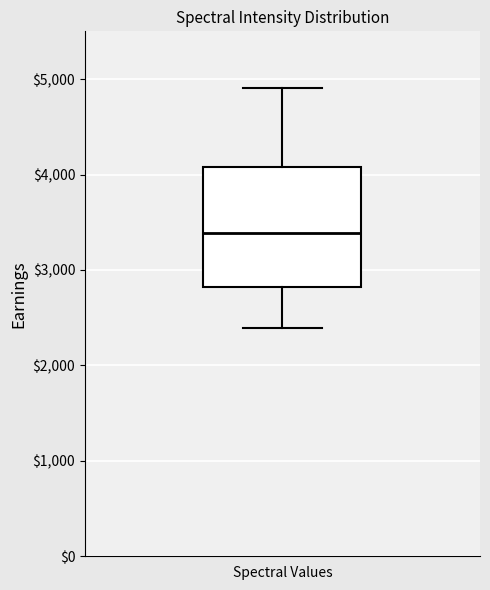

Read this box plot against the y-axis: the position of the median line, the range covered by the box, and the ends of both whiskers. The values are not printed on the chart, so give them approximately, as read against the axis.

median 3400, box 2800 to 4100, whiskers 2400 to 4900